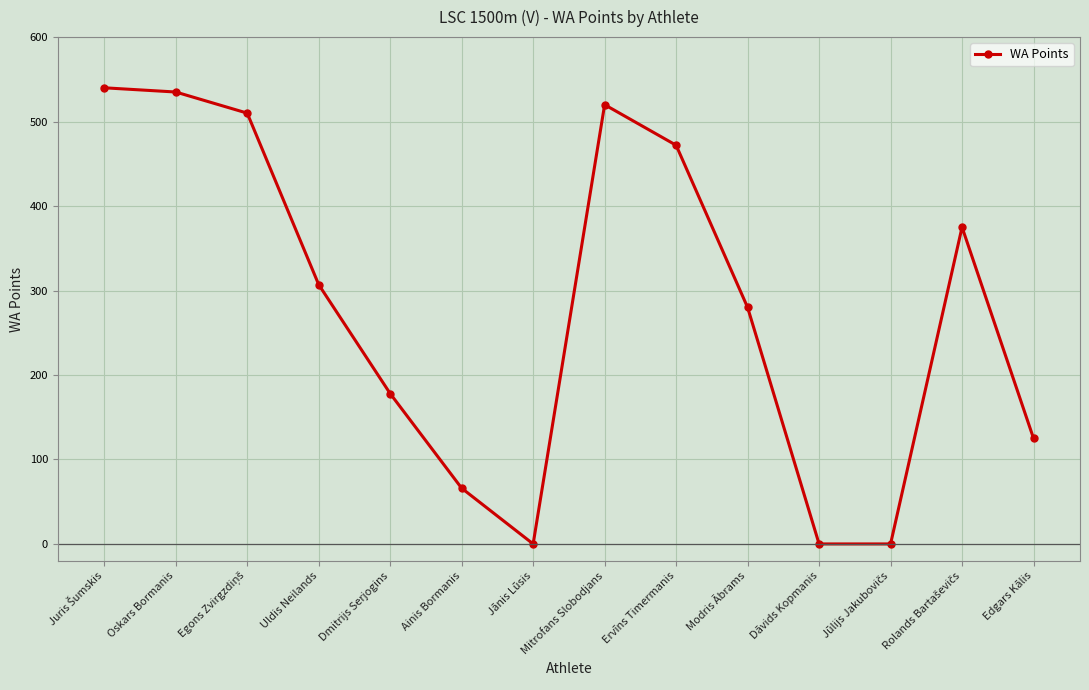

What is the change in value from Jānis Lūsis to Mitrofans Slobodjans?

+520